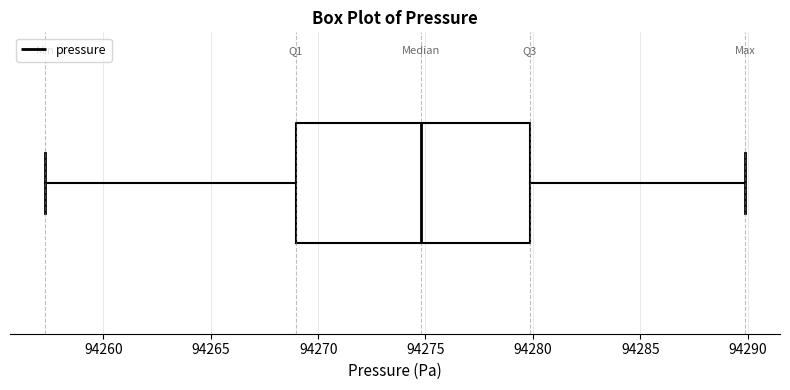

Read this box plot against the x-axis: the position of the median line, the range covered by the box, and the ends of both whiskers. The values are not printed on the chart, so give them approximately, as read against the axis.

median 94275.0, box 94269.0 to 94280.0, whiskers 94257.5 to 94290.0